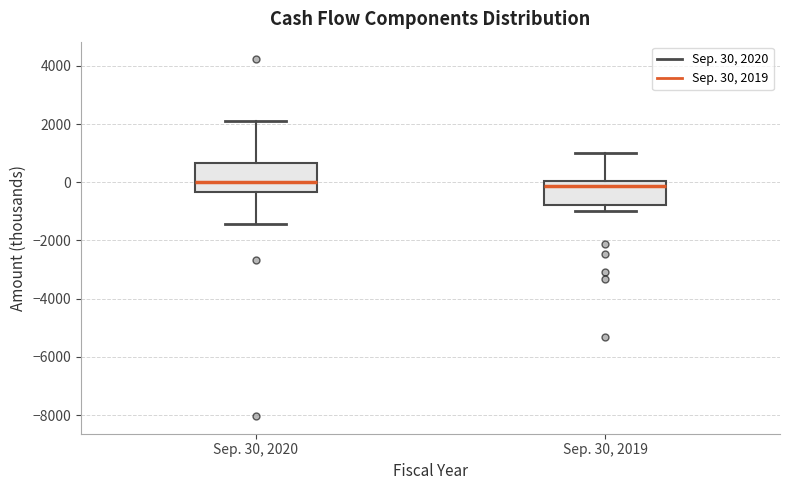

Reading left to right, read every box against the y-axis: the position of its median line, the range the box covers, and the ends of its whiskers. The values are not printed on the chart, so give them approximately, as read against the axis.

Sep. 30, 2020: median 0, box -400 to 600, whiskers -1400 to 2200
Sep. 30, 2019: median -200, box -800 to 0, whiskers -1000 to 1000